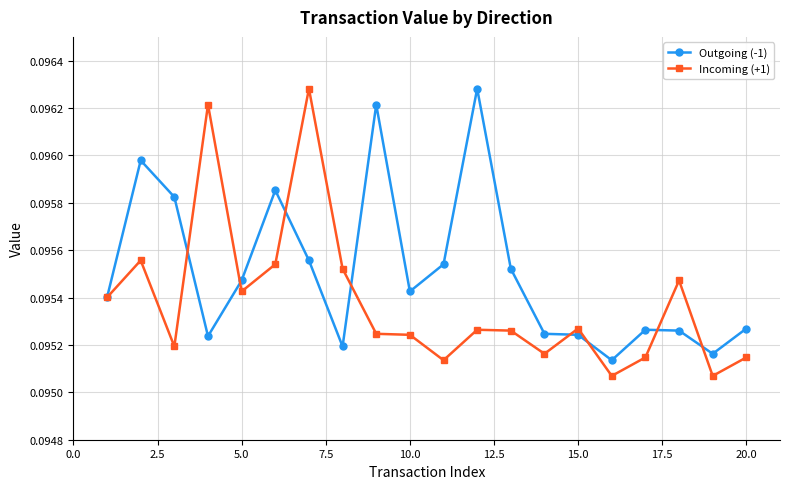

Which series has the largest total across all categories?

Outgoing (-1)